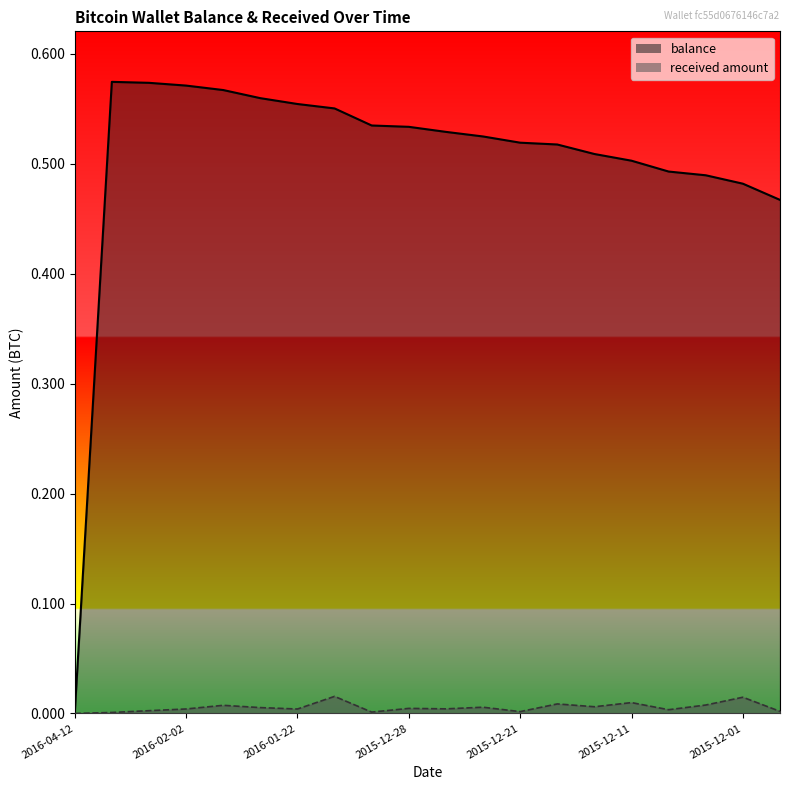

Does the chart display data point markers on the line(s)?

No